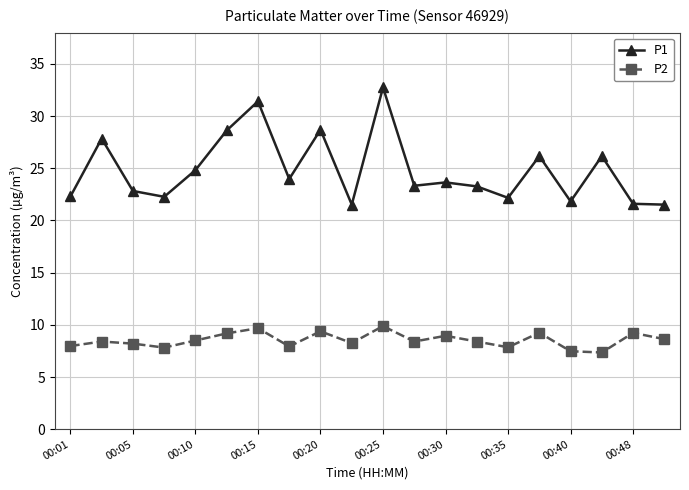

Which series has the largest range (max minus min)?

P1